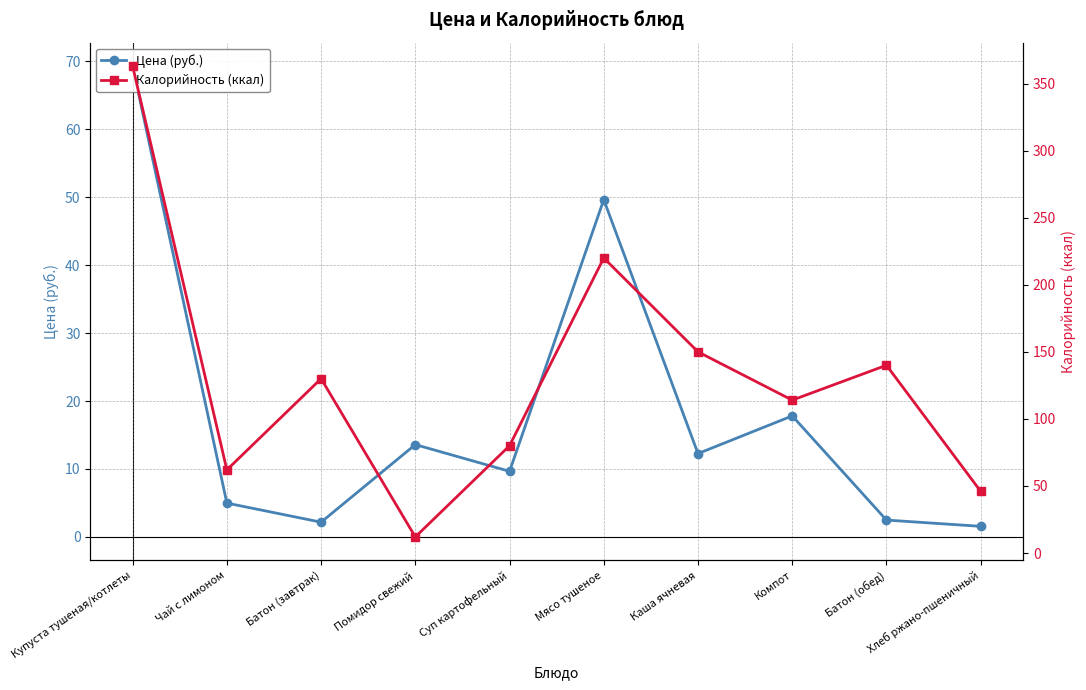

Rank the series by their maximum value, from lowest to highest.

Цена (руб.), Калорийность (ккал)